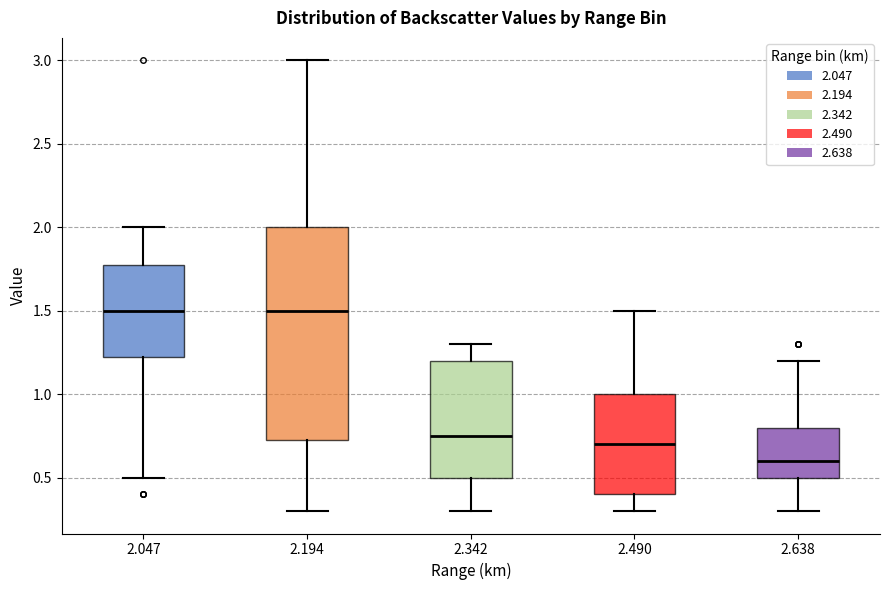

Reading left to right, read every box against the y-axis: the position of its median line, the range the box covers, and the ends of its whiskers. The values are not printed on the chart, so give them approximately, as read against the axis.

2.047: median 1.50, box 1.25 to 1.80, whiskers 0.50 to 2.00
2.194: median 1.50, box 0.75 to 2.00, whiskers 0.30 to 3.00
2.342: median 0.75, box 0.50 to 1.20, whiskers 0.30 to 1.30
2.490: median 0.70, box 0.40 to 1.00, whiskers 0.30 to 1.50
2.638: median 0.60, box 0.50 to 0.80, whiskers 0.30 to 1.20